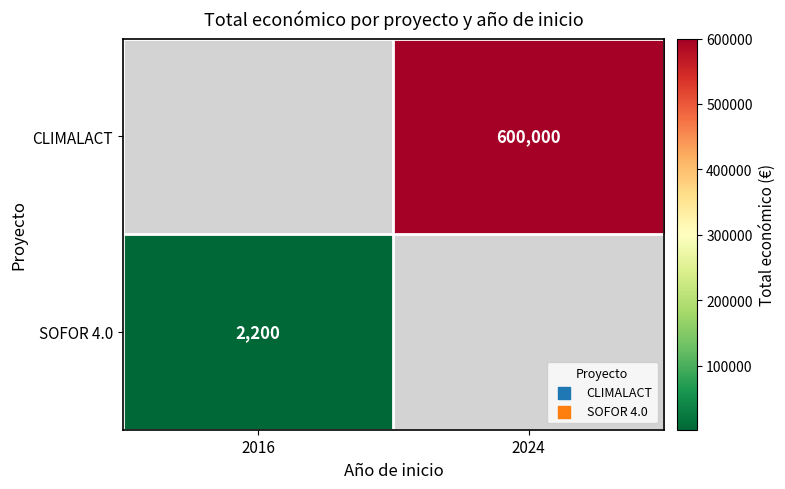

True or false: CLIMALACT has a value of 188216 at 2024.

False